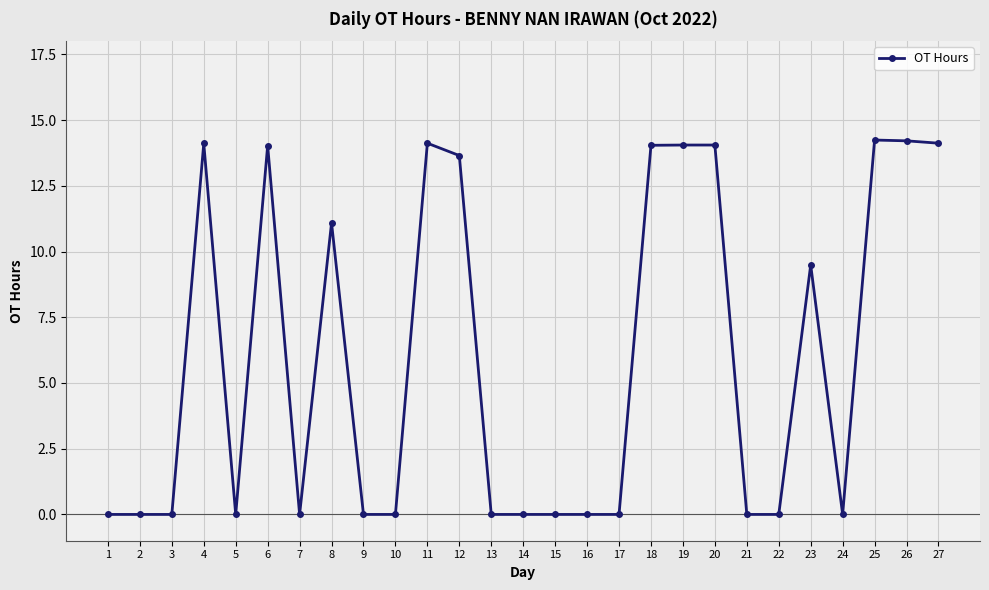

What is the maximum value shown in the chart?

14.2